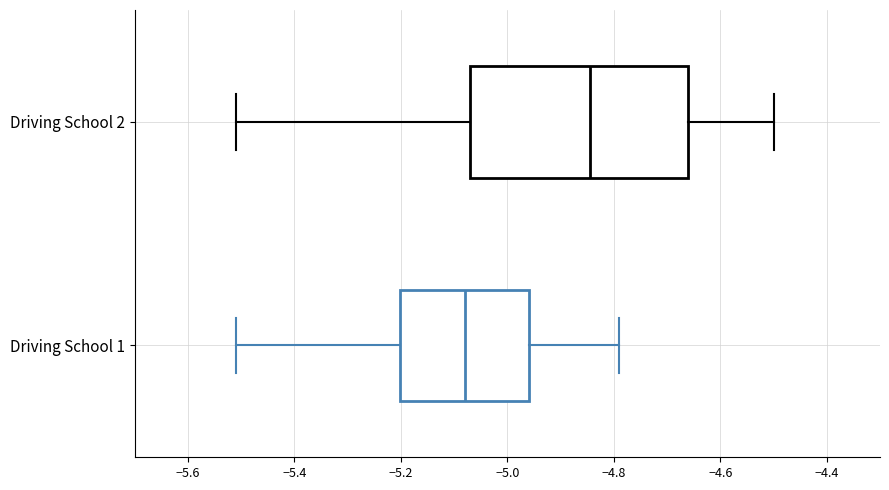

Reading bottom to top, transcribe this box plot: for each box, give where its median line is, the range the box spans, and where its two whiskers end, as read against the x-axis. The values are not printed on the chart, so give them approximately, as read against the axis.

Driving School 1: median -5.08, box -5.20 to -4.96, whiskers -5.50 to -4.78
Driving School 2: median -4.84, box -5.06 to -4.66, whiskers -5.50 to -4.50